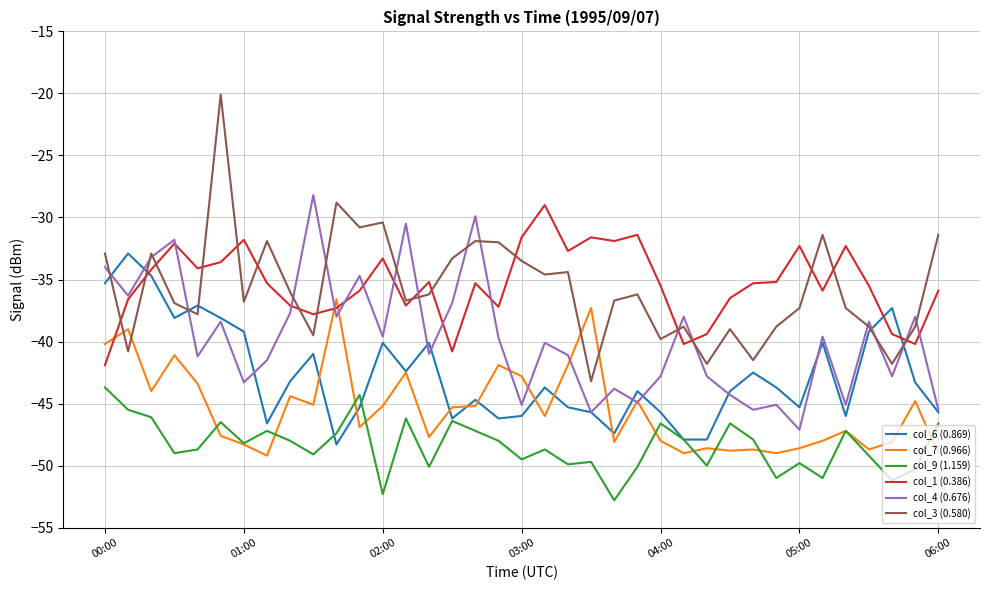

Which series has the largest range (max minus min)?

col_3 (0.580)